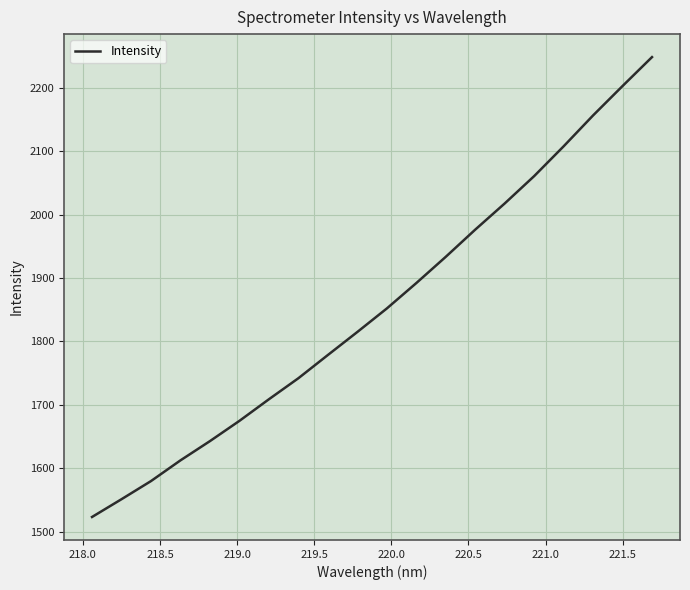

Does the chart display data point markers on the line(s)?

No